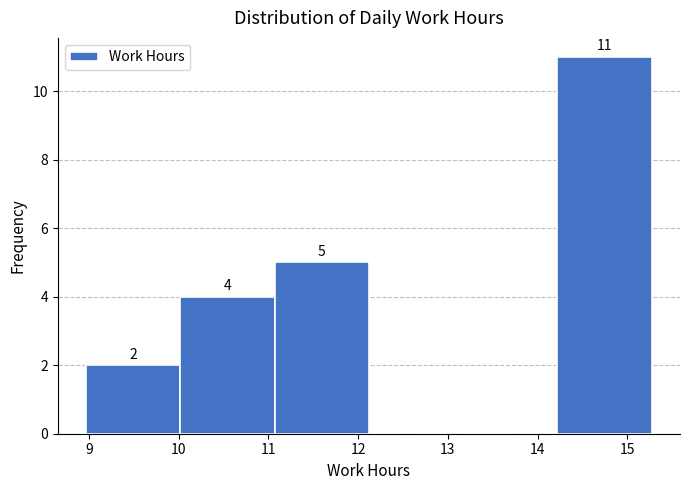

Over which range of the x-axis is the bar tallest?

14.22 to 15.27